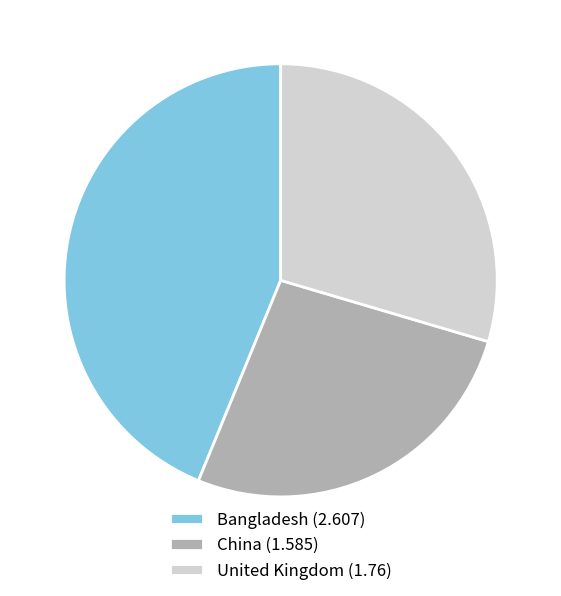

Which has a higher value, Bangladesh or United Kingdom?

Bangladesh